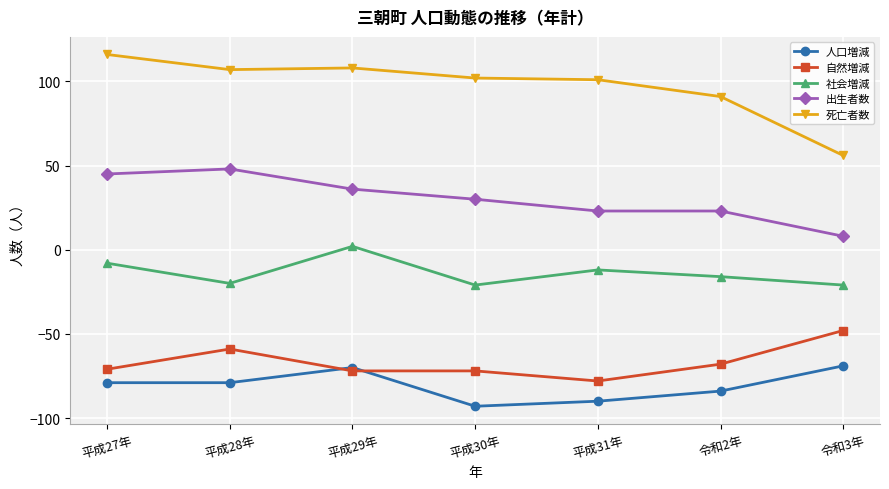

What is the label of the 6th point from the right?

平成28年